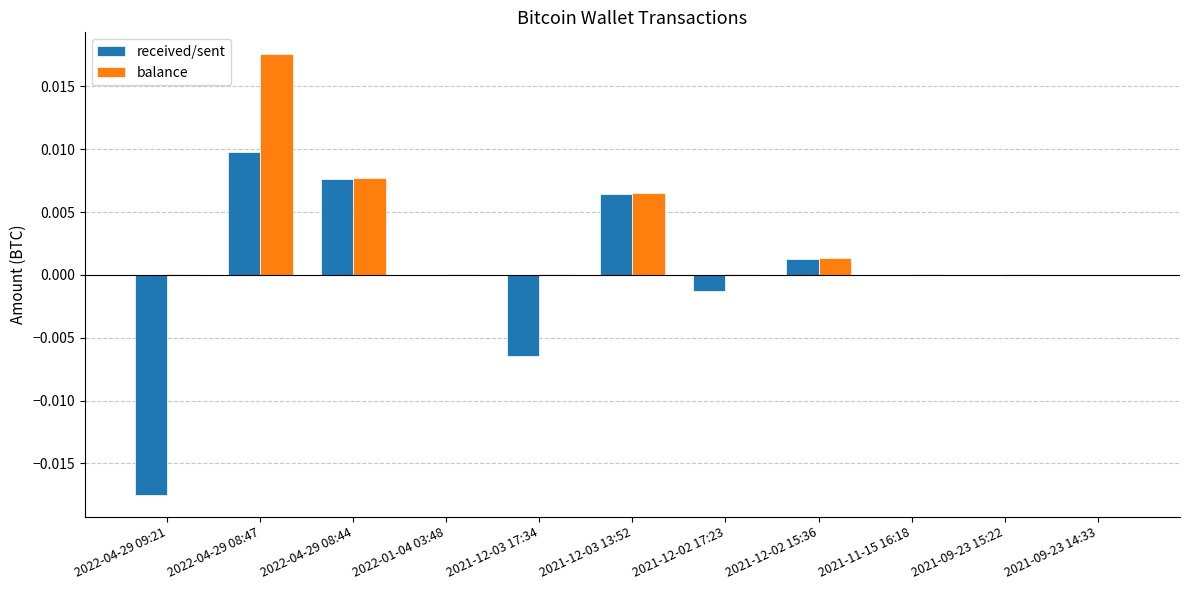

Is it true that received/sent equals -0.0 at 2022-04-29 09:21?

True